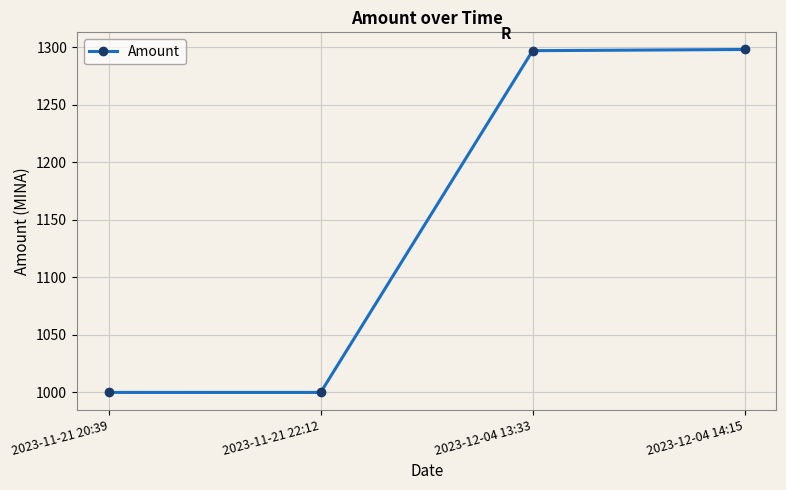

What is the ratio of the value at 2023-12-04 14:15 to the value at 2023-12-04 13:33?

1.0